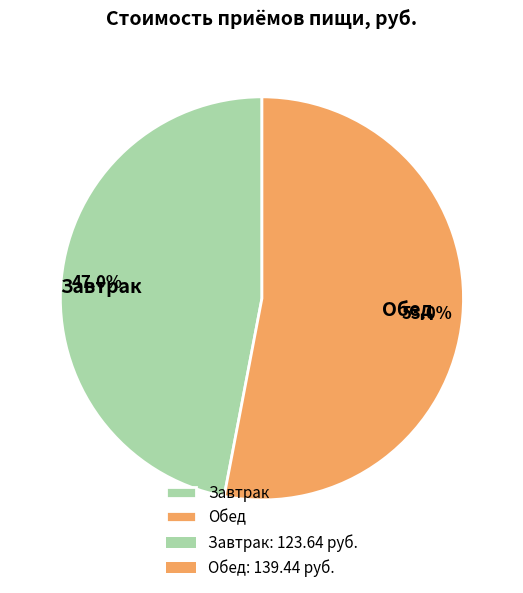

To the nearest percent, what is the average slice percentage?

50%